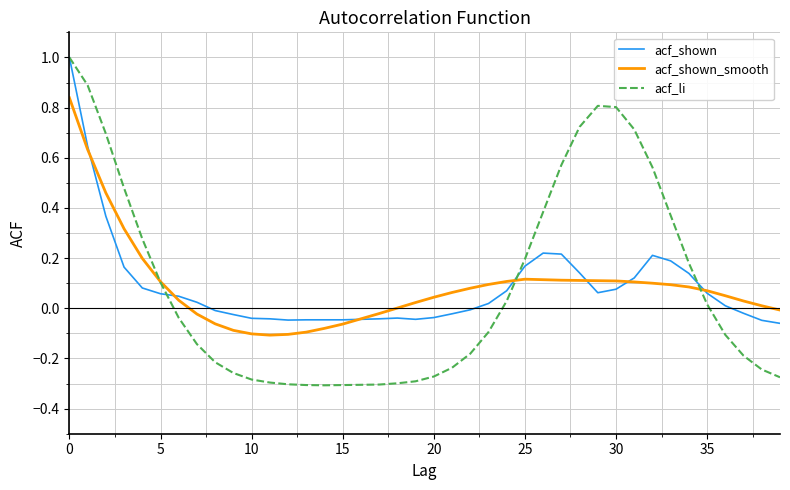

Which series has the widest spread of values?

acf_li